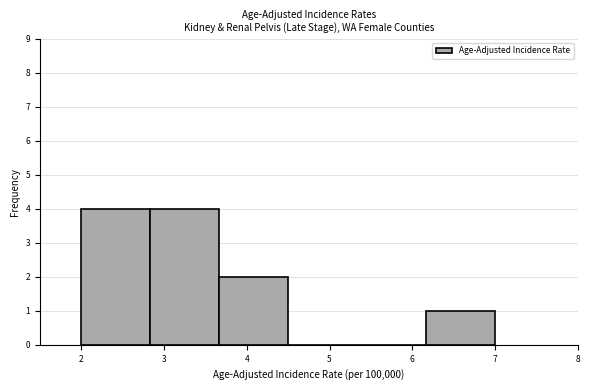

How tall is the bar that spans 6.2 to 7.0 on the x-axis? Neither the bar edges nor the heights are printed on the chart, so give them approximately, as read against the axes.

1